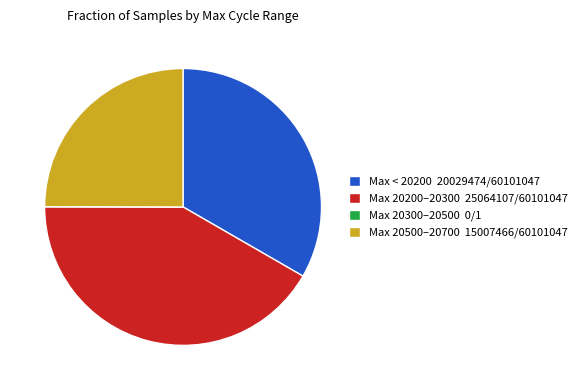

What is the ratio of the value at Max 20200–20300 25064107/60101047 to the value at Max < 20200 20029474/60101047?

1.3